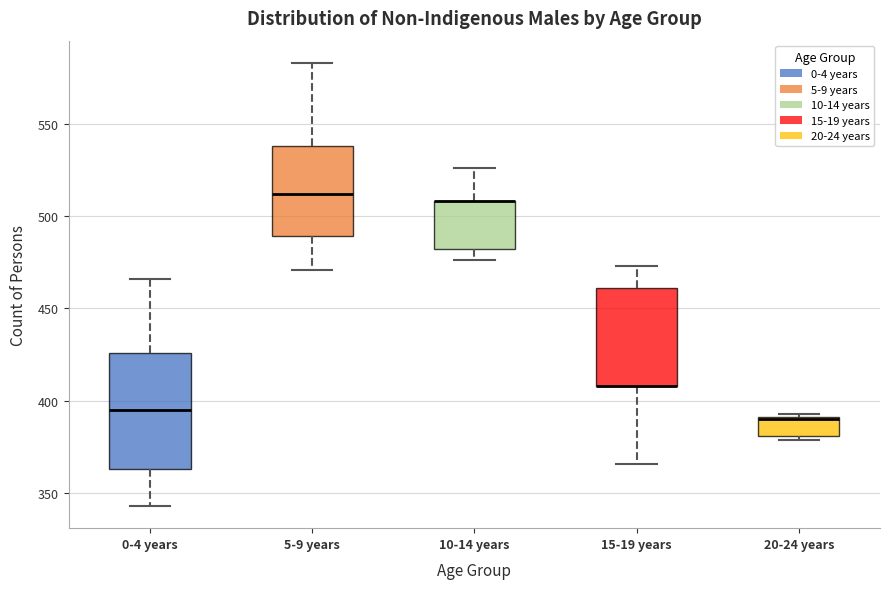

Which box is the tallest, from its lower edge to its upper edge?

0-4 years